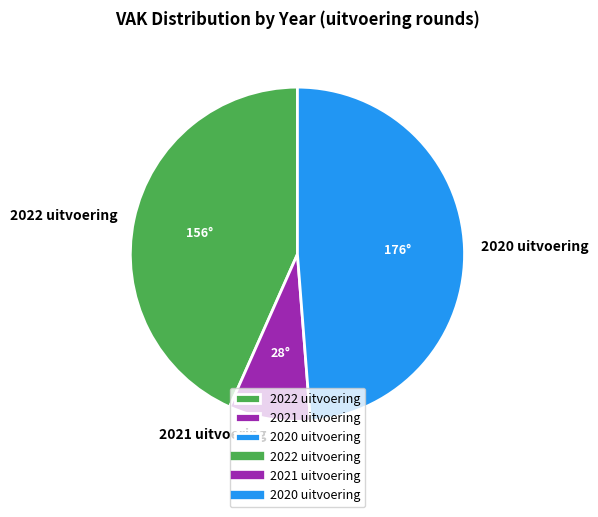

Combined, do 2020 uitvoering and 2021 uitvoering account for over 50%?

Yes